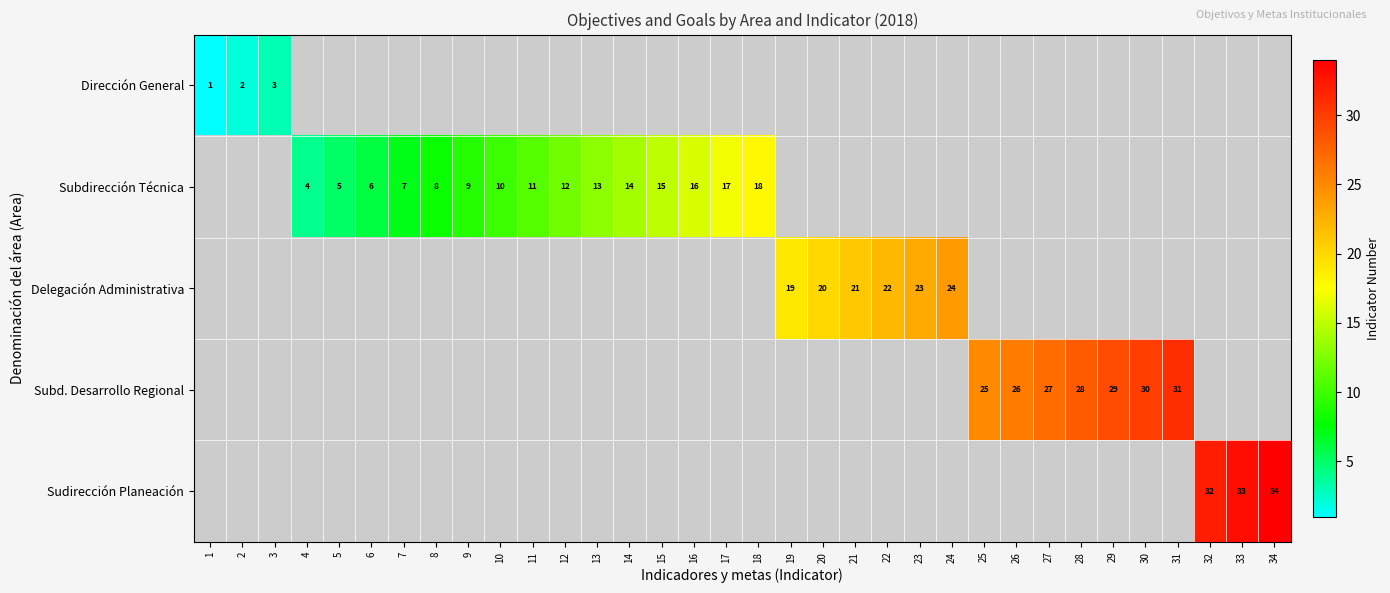

Count the number of data series in this chart.

5